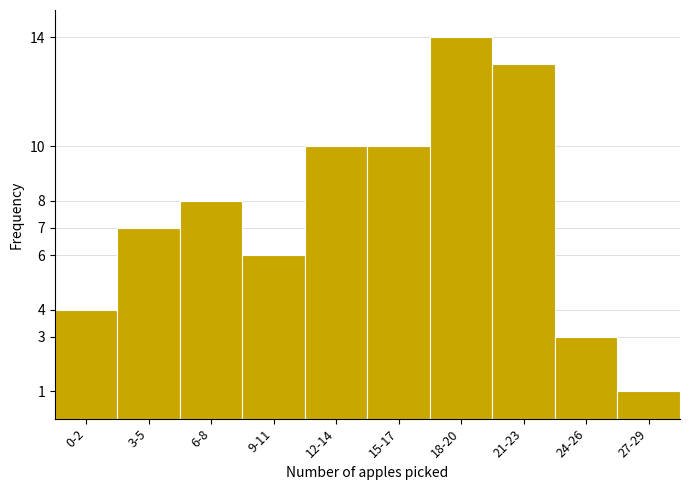

Reading right to left, transcribe all the data shown in this chart.

27-29=1	24-26=3	21-23=13	18-20=14	15-17=10	12-14=10	9-11=6	6-8=8	3-5=7	0-2=4